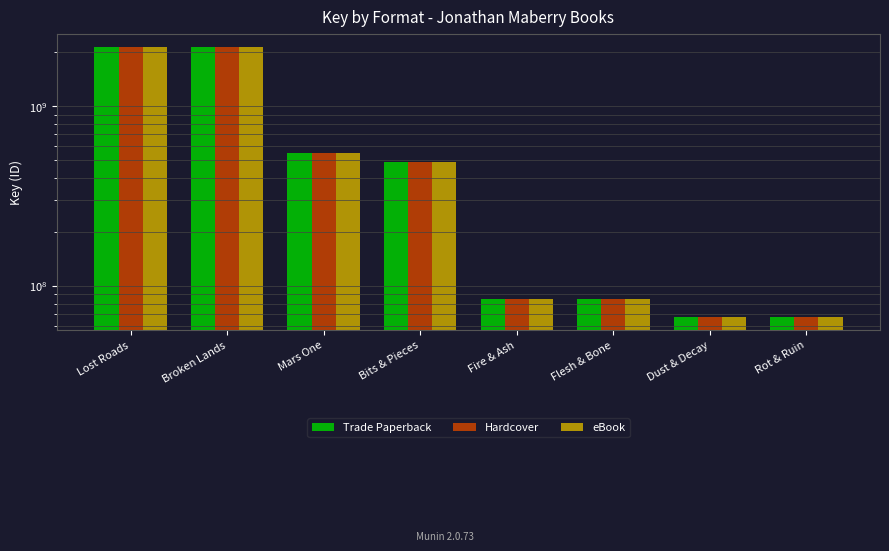

Which series has the widest spread of values?

Trade Paperback